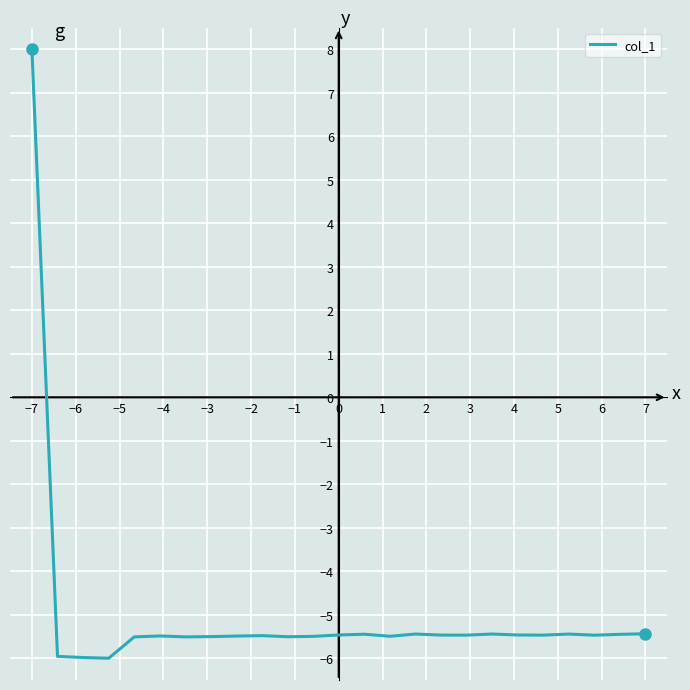

What is the minimum value shown in the chart?

-6.0